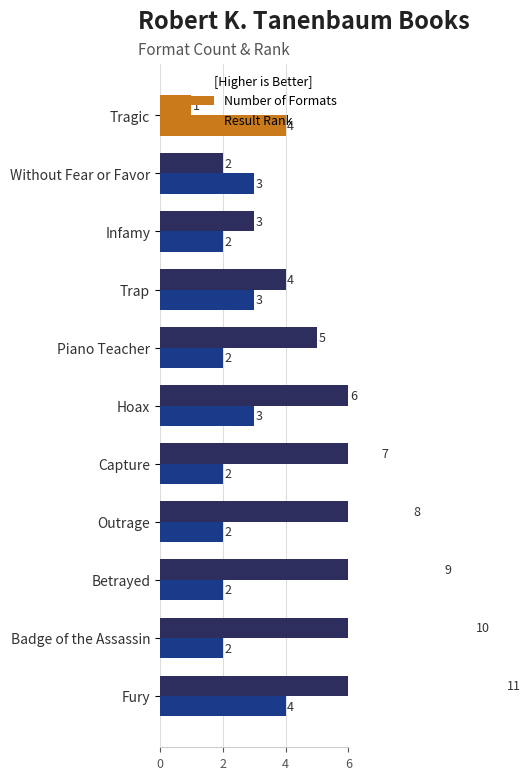

Count the Number of Formats values in the range 2 to 3.

9